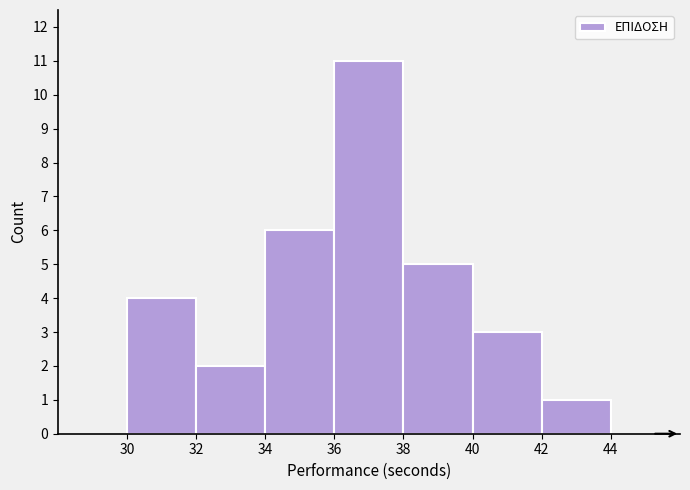

Reading left to right, list every bar in this chart as the range it spans on the x-axis followed by its height. The values are not printed on the chart, so give them approximately, as read against the axis.

30 to 32: 4
32 to 34: 2
34 to 36: 6
36 to 38: 11
38 to 40: 5
40 to 42: 3
42 to 44: 1